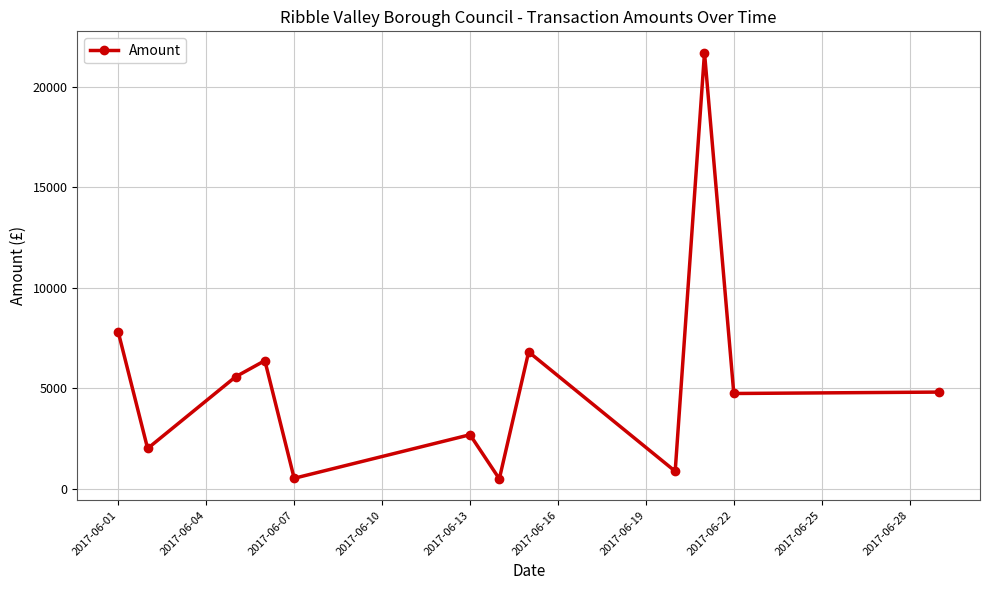

How many interior local peaks (higher than both neighbors) does the data have?

4